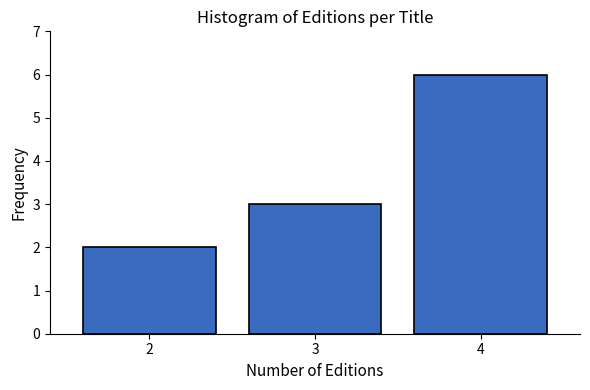

Reading left to right, what are all the values shown in this chart?

2=2	3=3	4=6